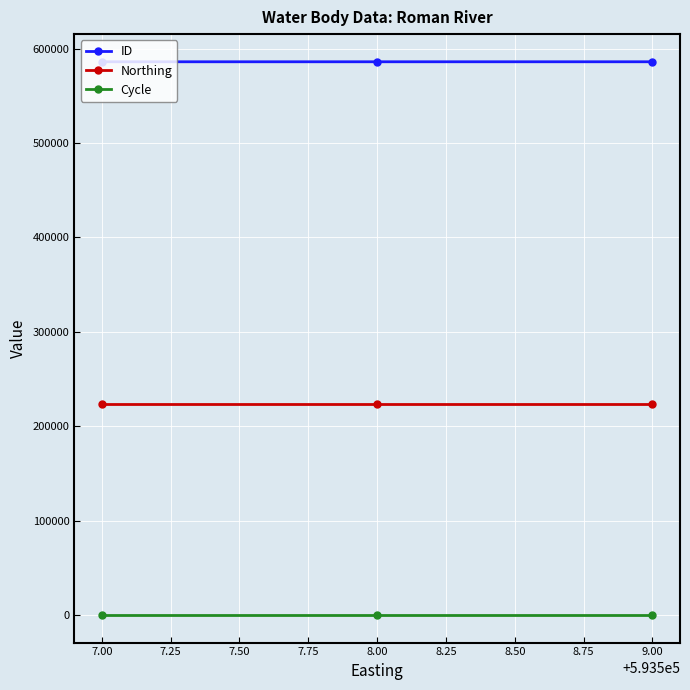

The value of ID at 9.00 is 586000. True or false?

True